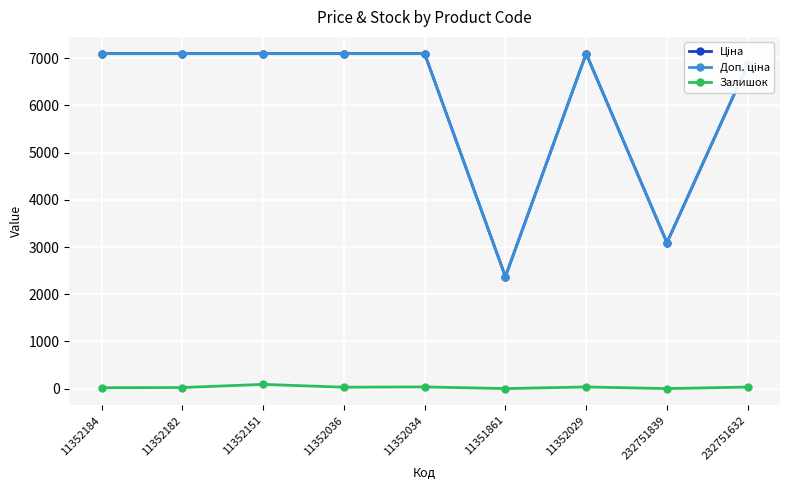

How many distinct data groups are displayed?

3